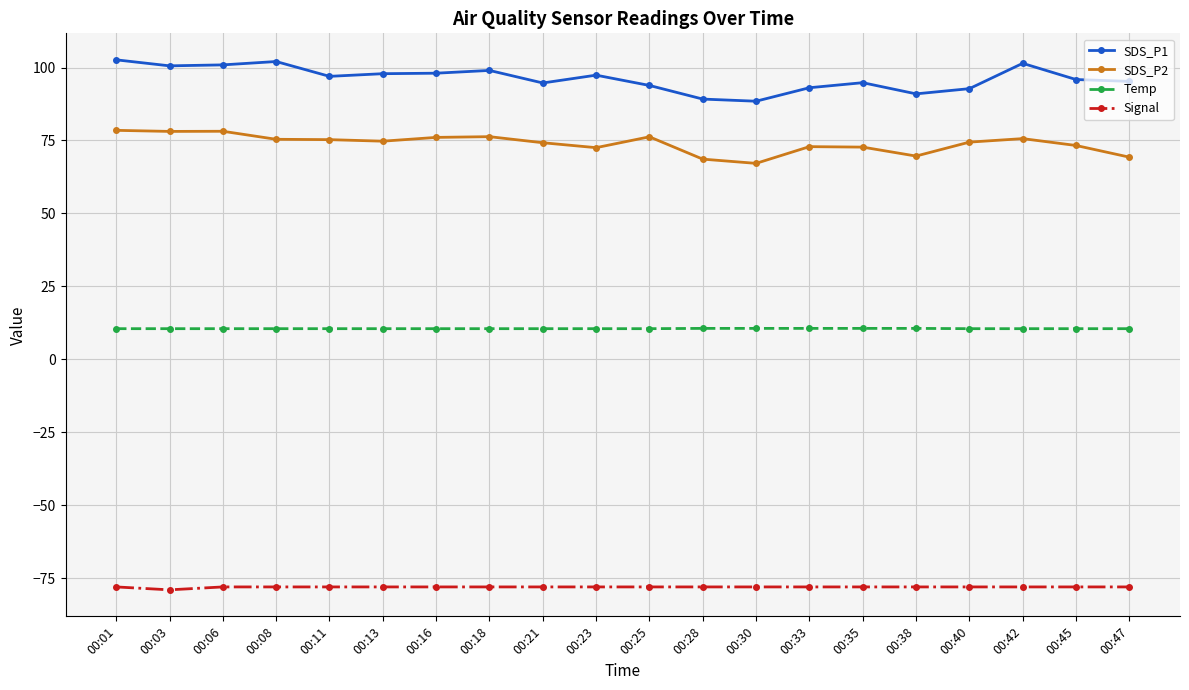

What is the total value across all series at 00:13?

105.1